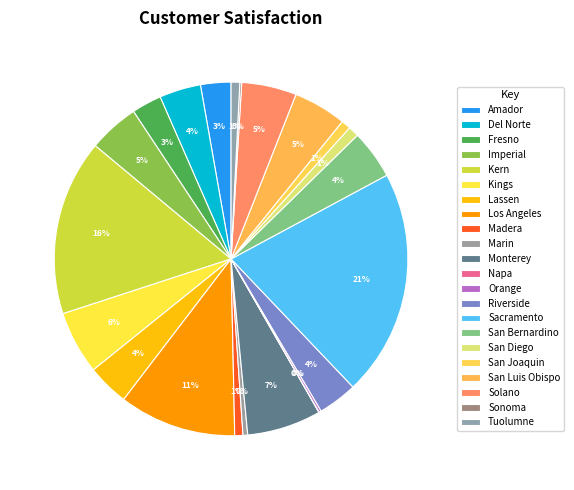

Which slice is the largest?

Sacramento